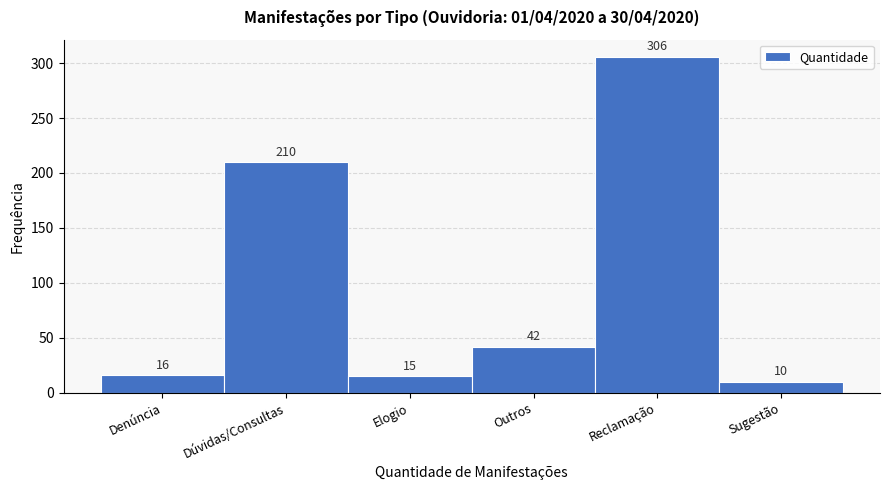

Reading right to left, what are all the values shown in this chart?

Sugestão=10	Reclamação=306	Outros=42	Elogio=15	Dúvidas/Consultas=210	Denúncia=16